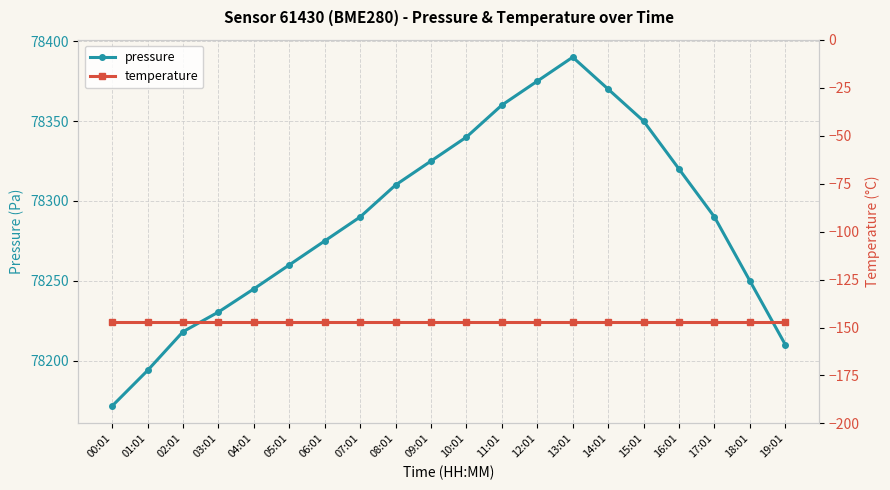

True or false: pressure has a value of 78390.0 at 13:01.

True